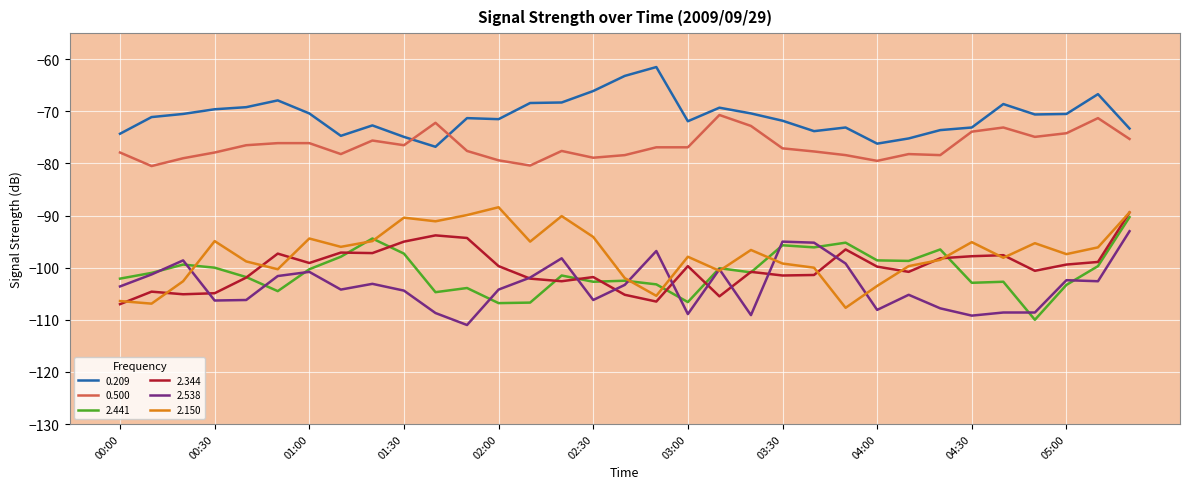

What is the maximum value shown in the chart?

-61.5